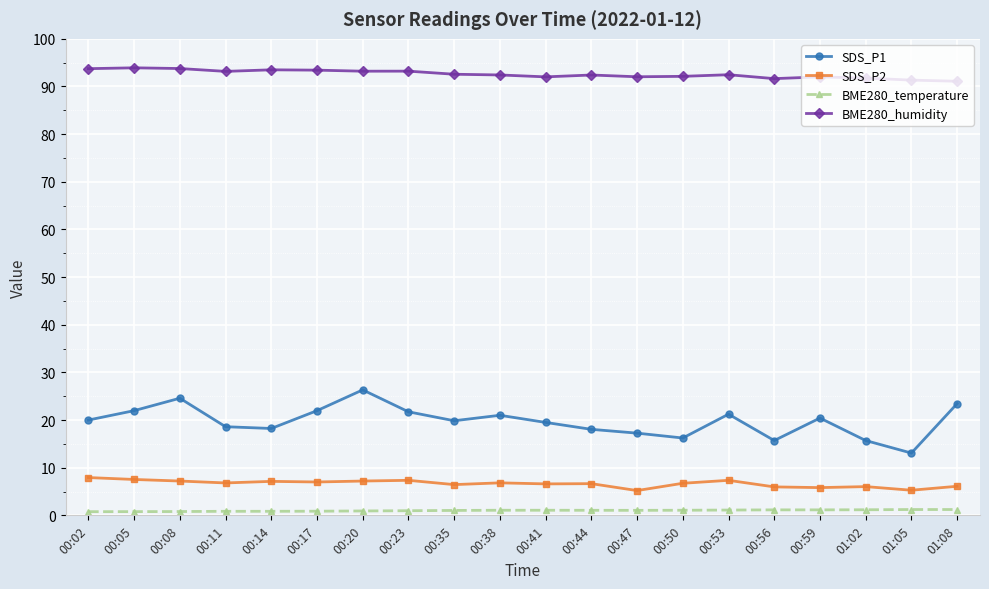

Which series has the largest total across all categories?

BME280_humidity